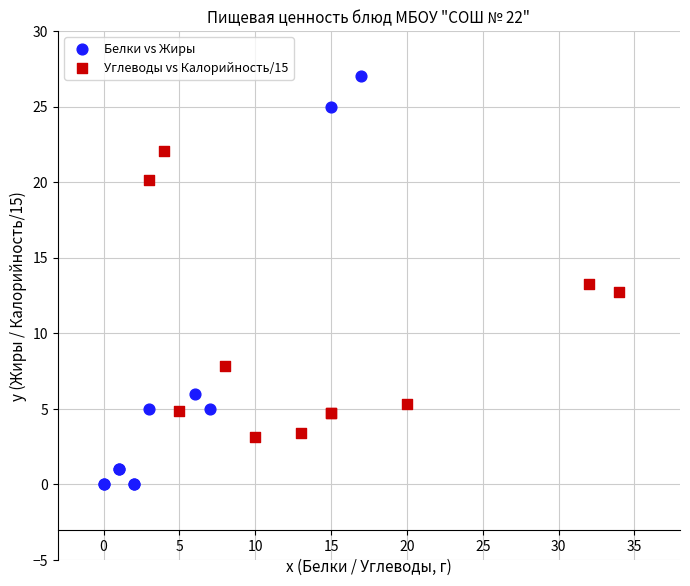

Which series contains the lowest Y value?

Белки vs Жиры